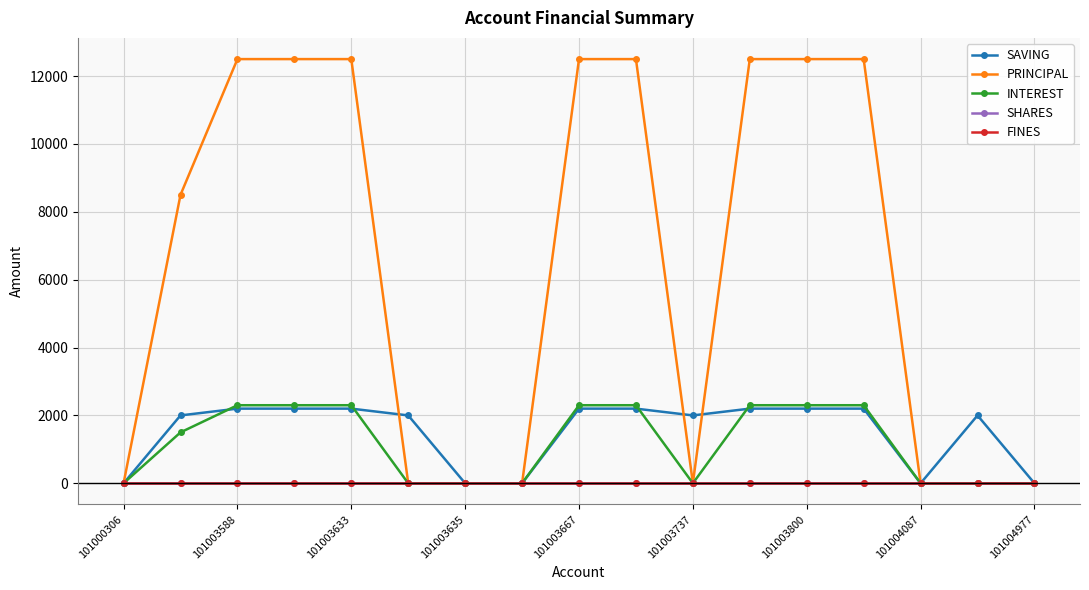

Does the chart have visible grid lines?

Yes